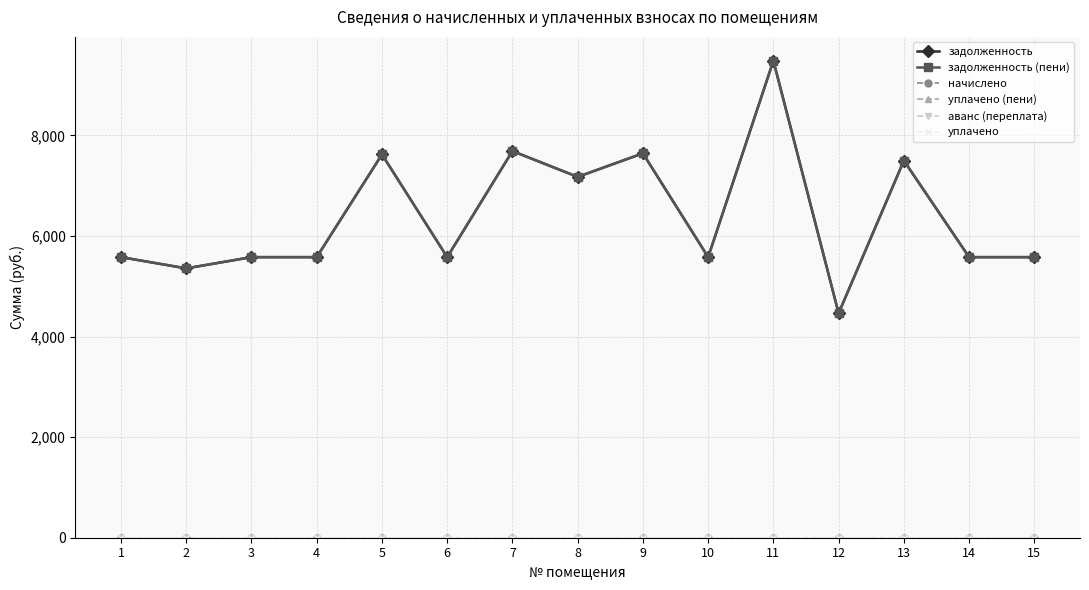

What is the total value across all series at 6?

11160.0